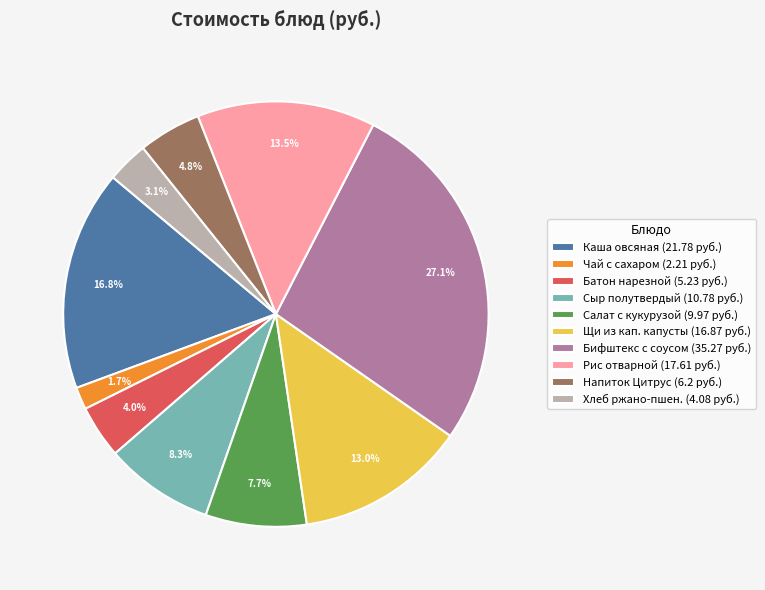

Which has a higher value, Батон нарезной (5.23 руб.) or Щи из кап. капусты (16.87 руб.)?

Щи из кап. капусты (16.87 руб.)